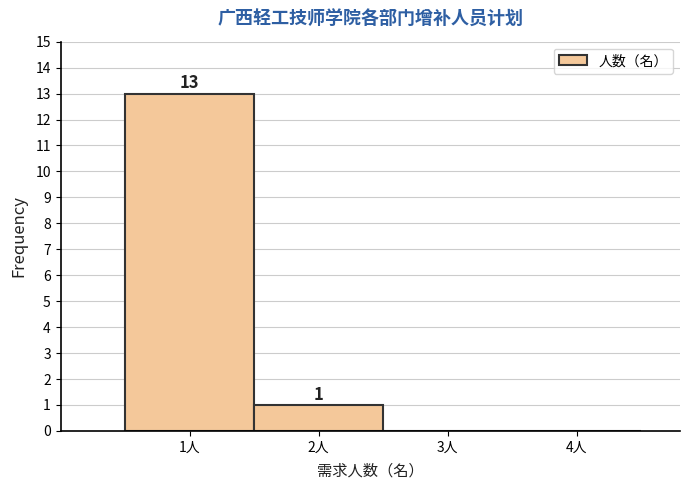

Which range on the x-axis has the tallest bar?

0.5 to 1.5